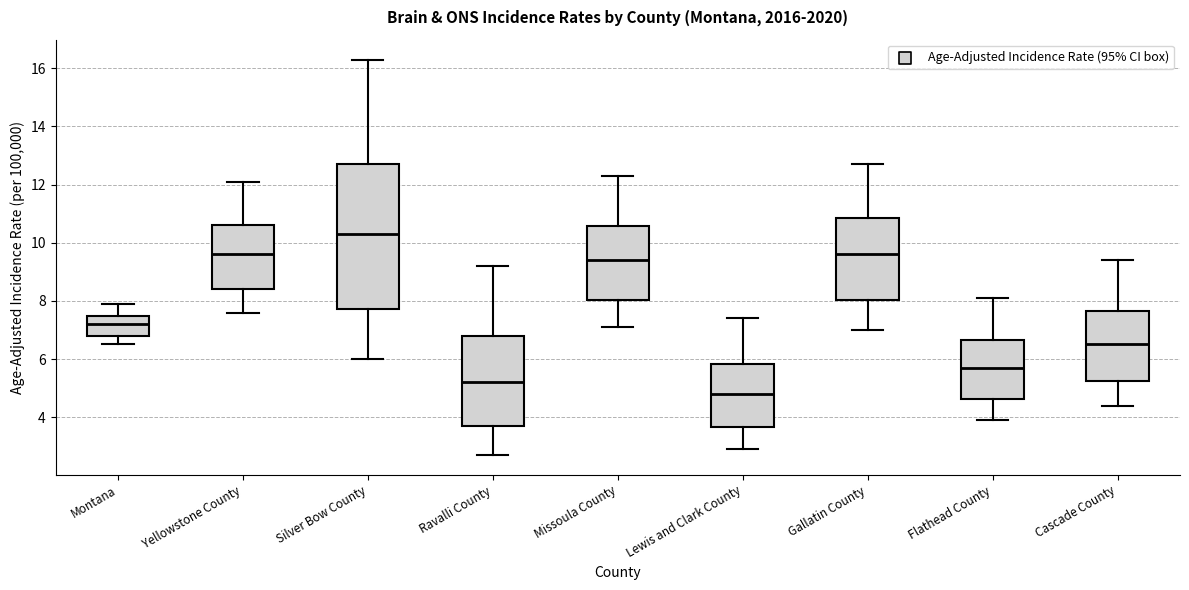

Which box has the highest median line?

Silver Bow County